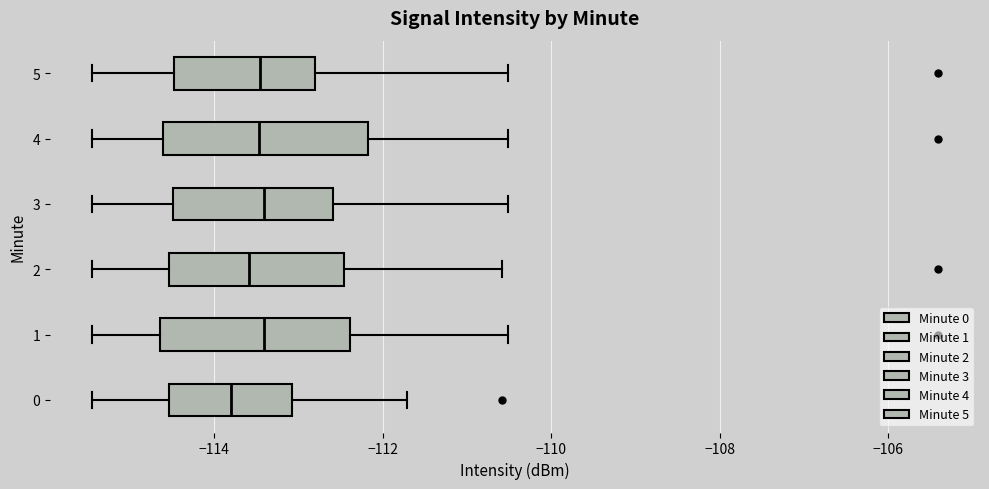

Where is the right edge of the box at y = 4 on the x-axis? The values are not printed on the chart, so give them approximately, as read against the axis.

-112.2